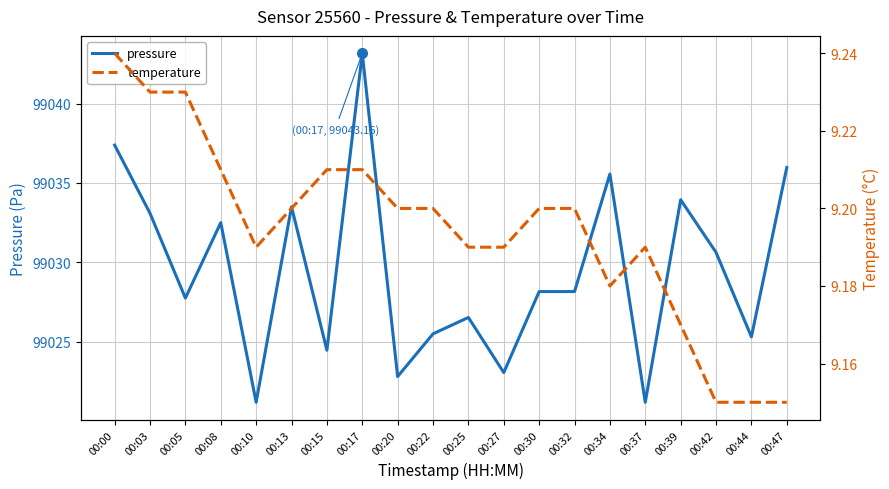

At which category is the sum across all series the highest?

00:17